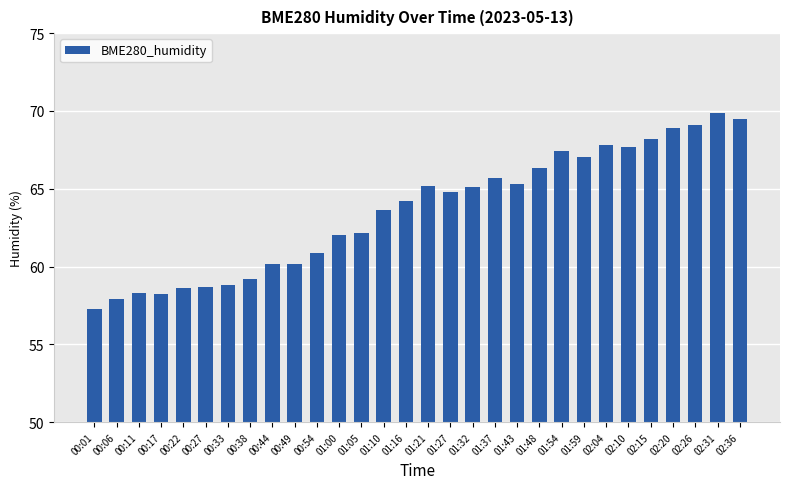

Which label corresponds to the smallest value in the chart?

00:01